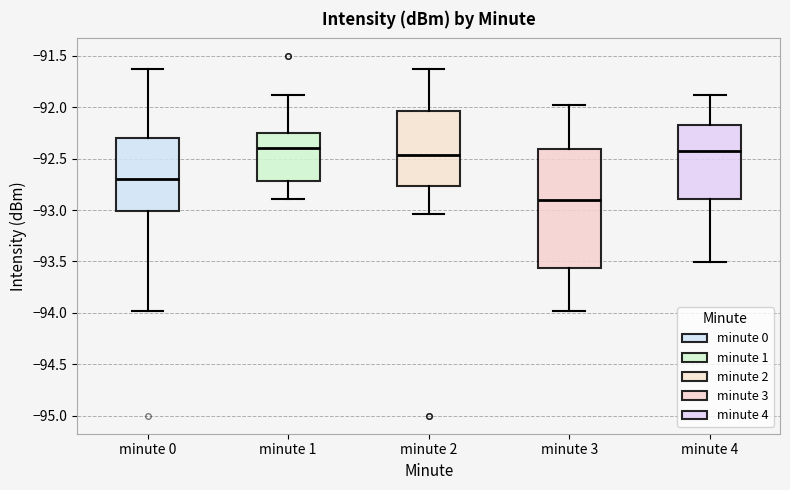

Where is the upper edge of the box for minute 4 on the y-axis? The values are not printed on the chart, so give them approximately, as read against the axis.

-92.15